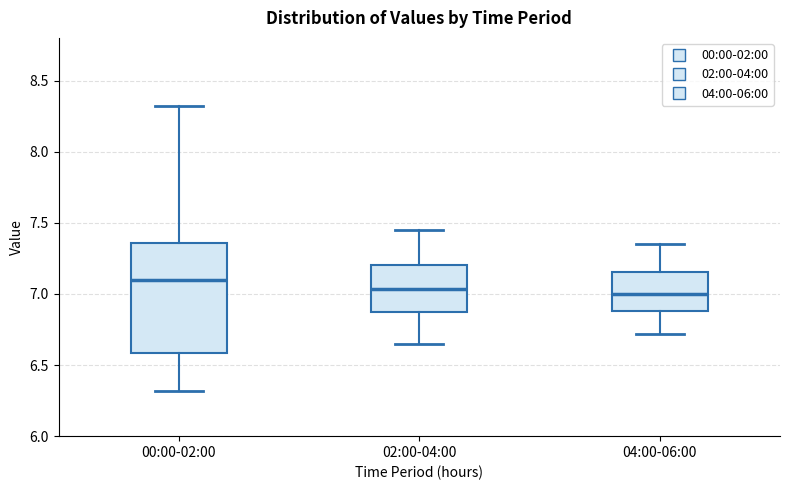

Where does the upper whisker of the box for 02:00-04:00 end on the y-axis? The values are not printed on the chart, so give them approximately, as read against the axis.

7.45